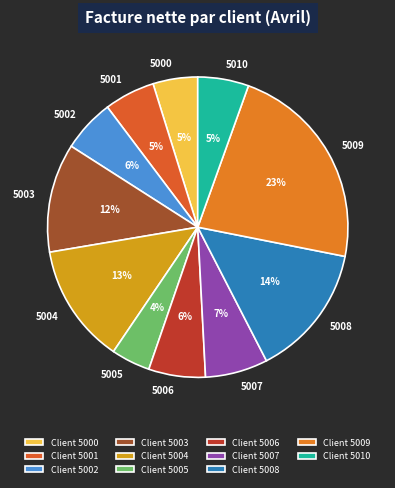

Is 5003 the majority of the pie?

No